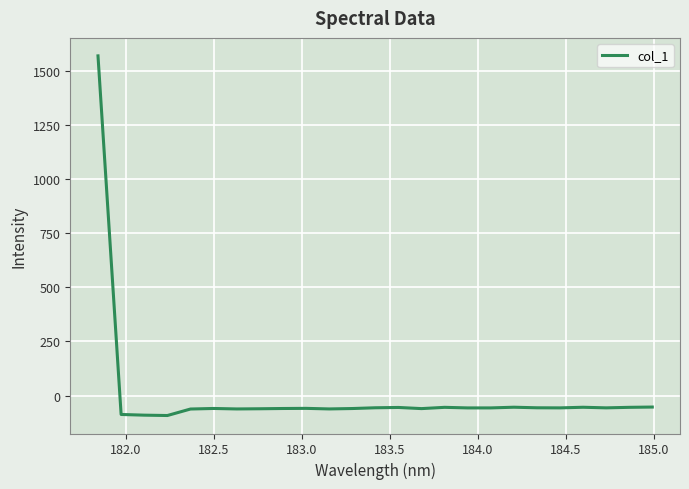

How many positive values are there?

1